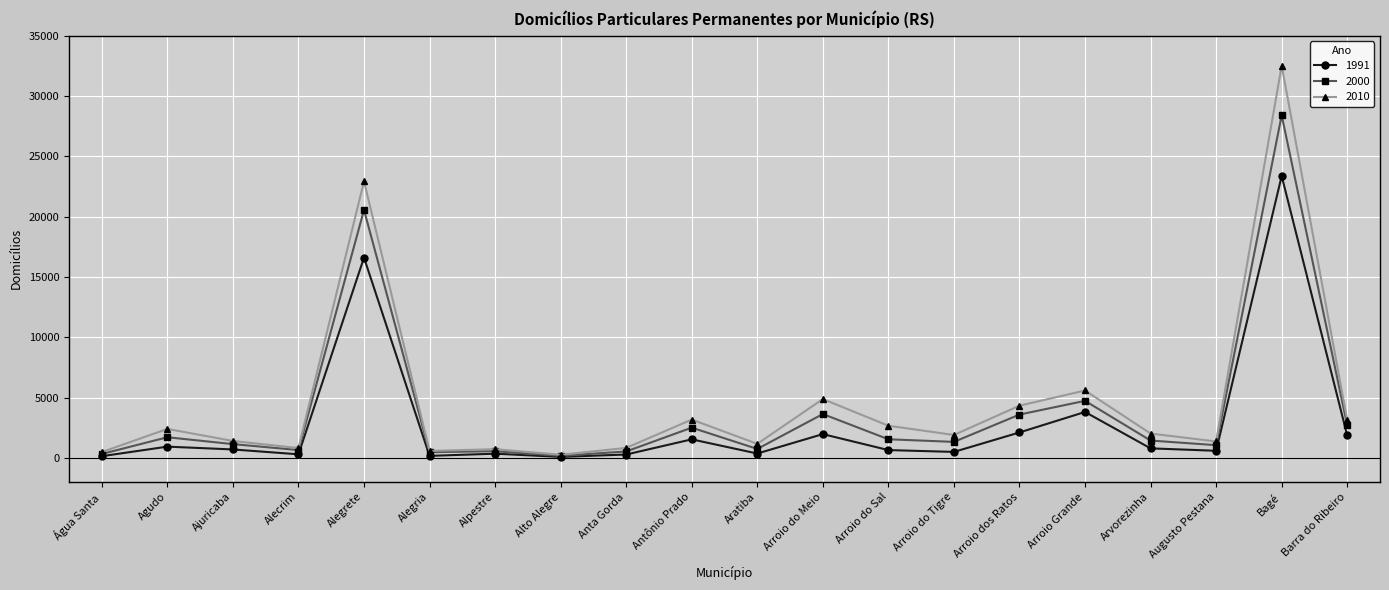

True or false: 1991 has more than 2 interior local peaks.

True